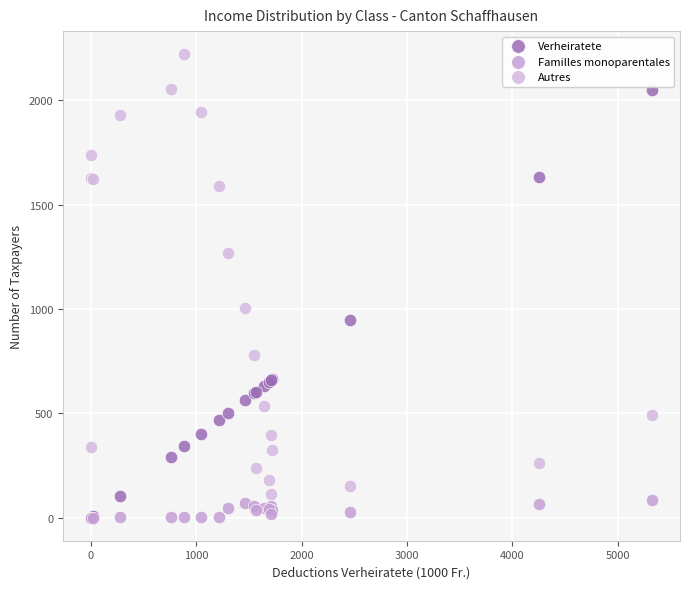

In the Autres series, what Y value is closest to 1168?

1269